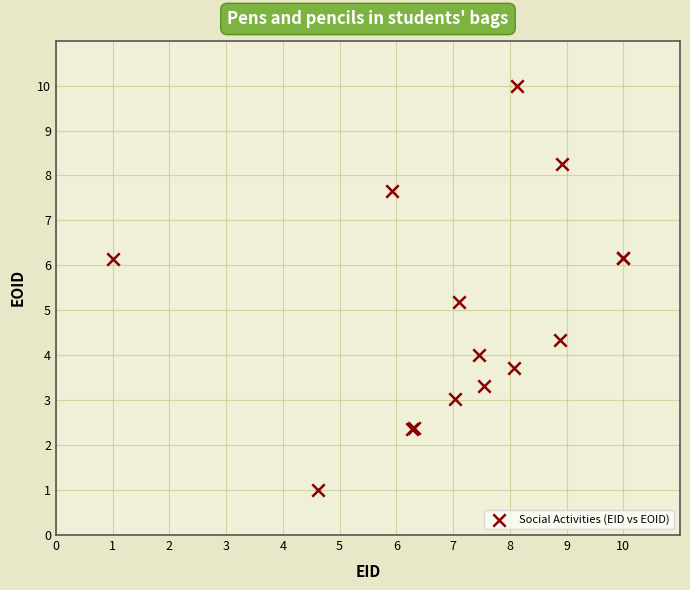

What Y value in the scatter plot is closest to 5?

5.2